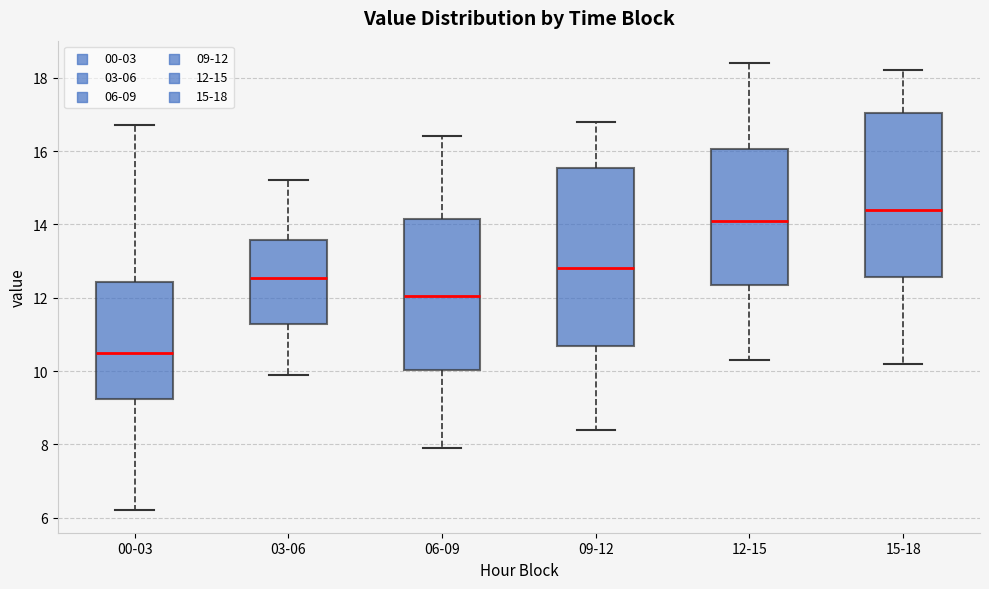

Reading left to right, read every box against the y-axis: the position of its median line, the range the box covers, and the ends of its whiskers. The values are not printed on the chart, so give them approximately, as read against the axis.

00-03: median 10.6, box 9.2 to 12.4, whiskers 6.2 to 16.8
03-06: median 12.6, box 11.2 to 13.6, whiskers 10.0 to 15.2
06-09: median 12.0, box 10.0 to 14.2, whiskers 8.0 to 16.4
09-12: median 12.8, box 10.6 to 15.6, whiskers 8.4 to 16.8
12-15: median 14.2, box 12.4 to 16.0, whiskers 10.4 to 18.4
15-18: median 14.4, box 12.6 to 17.0, whiskers 10.2 to 18.2